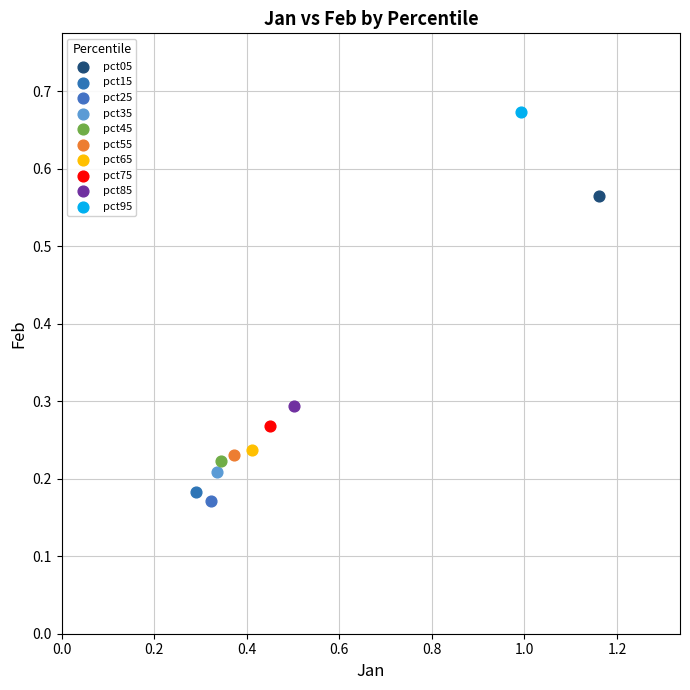

Which series reaches the maximum Y coordinate?

pct95